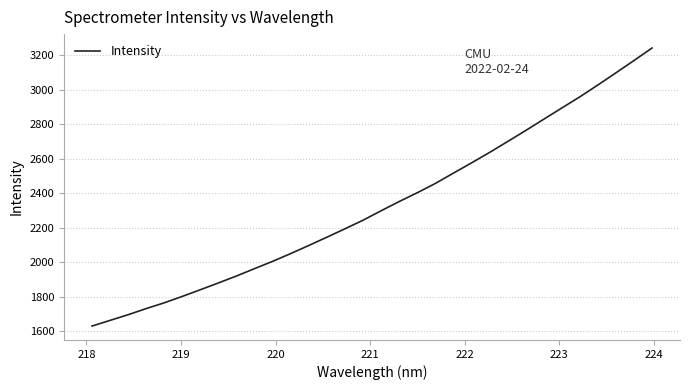

Does the chart display data point markers on the line(s)?

No